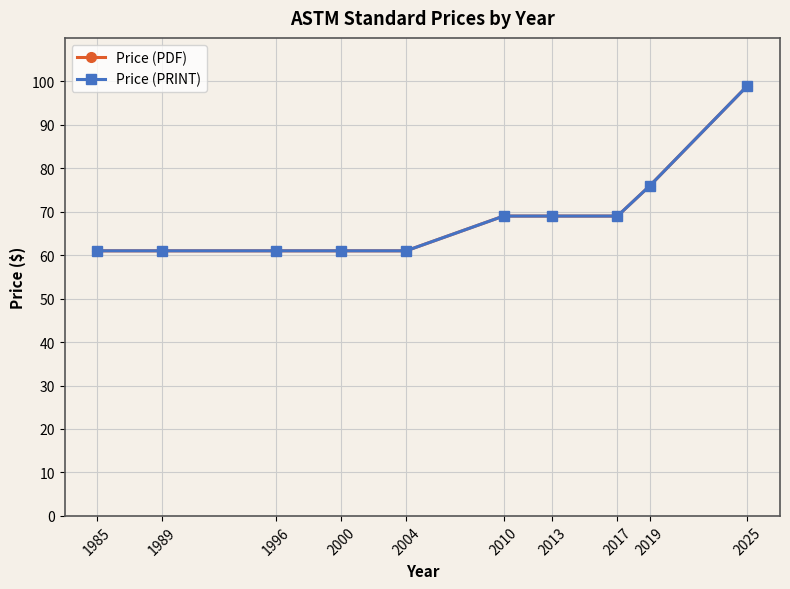

Is this an area chart (filled region under the line)?

No